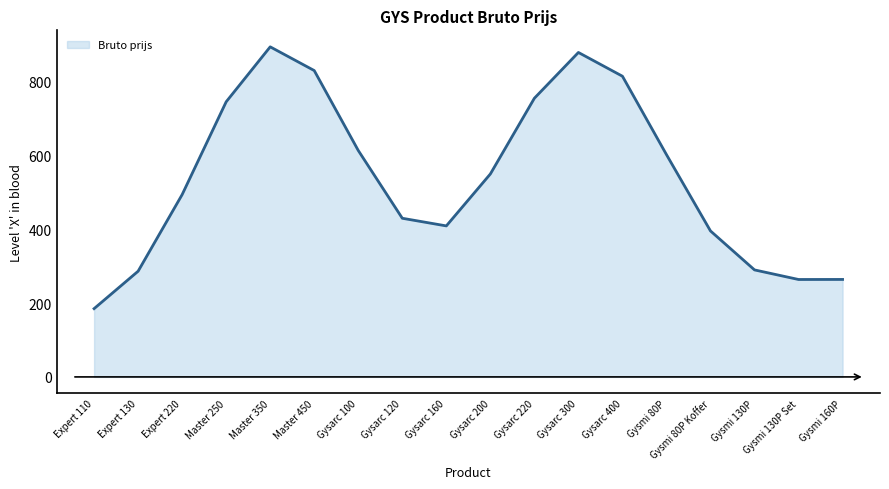

True or false: there are more than 1 points higher than both neighbors.

True